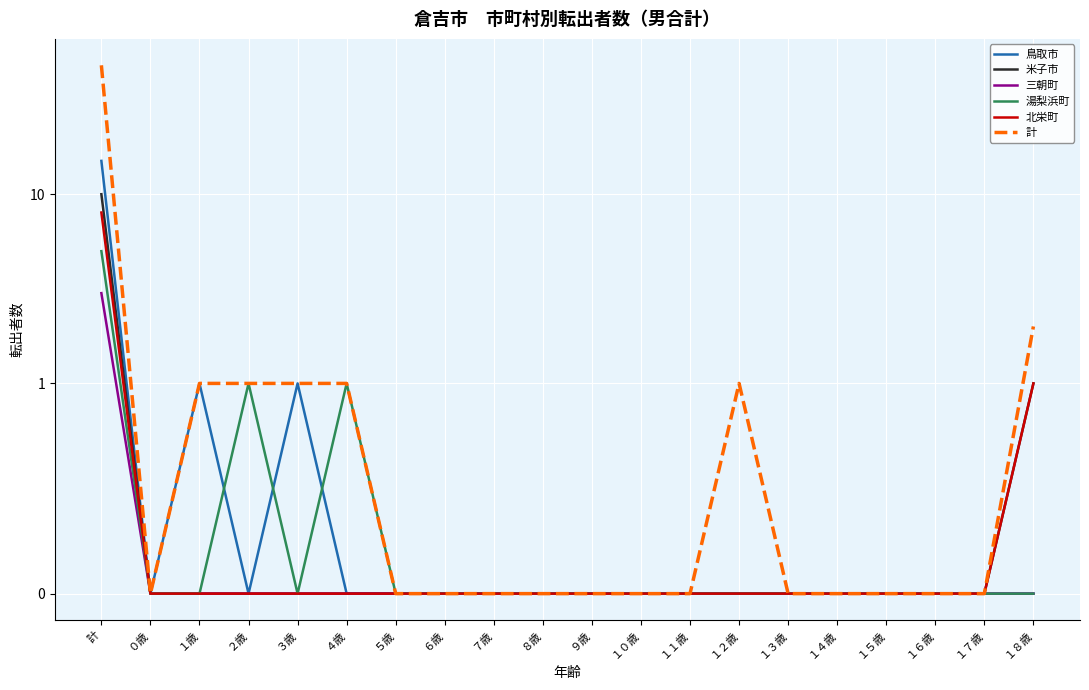

True or false: 湯梨浜町 and 計 intersect in this chart.

False